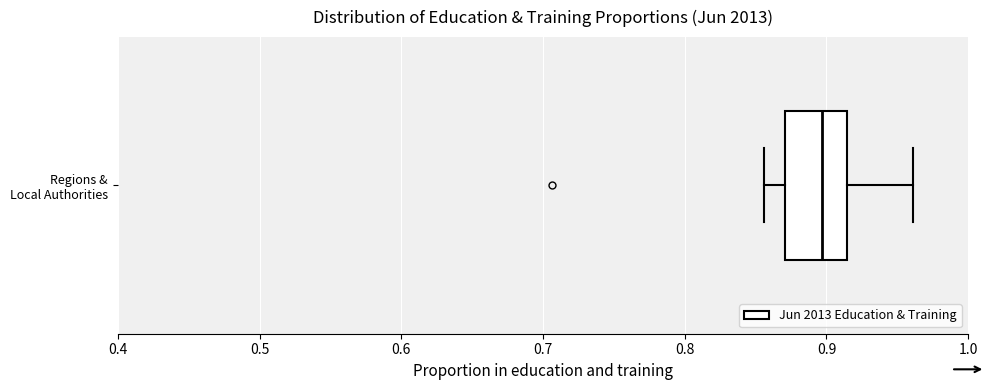

Read this box plot against the x-axis: the position of the median line, the range covered by the box, and the ends of both whiskers. The values are not printed on the chart, so give them approximately, as read against the axis.

median 0.90, box 0.87 to 0.91, whiskers 0.86 to 0.96